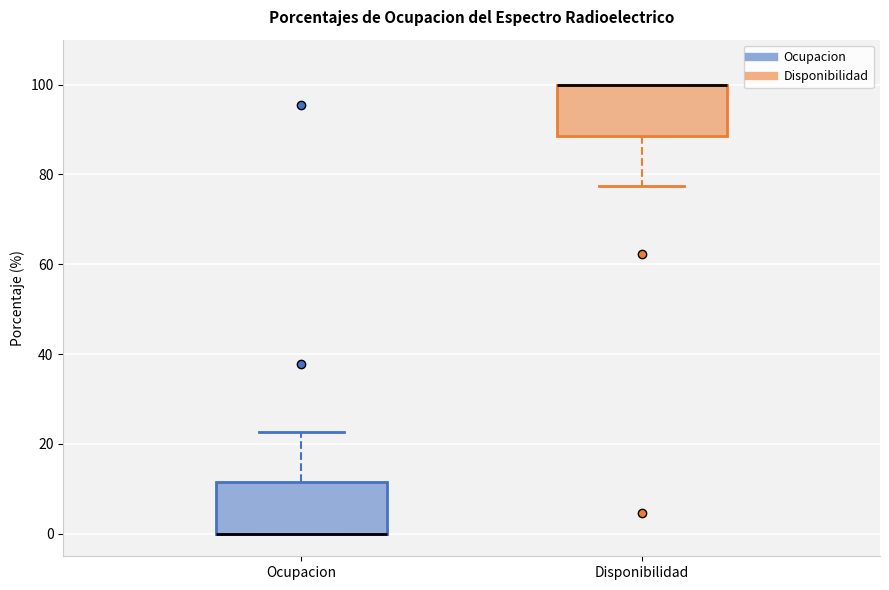

Reading left to right, transcribe this box plot: for each box, give where its median line is, the range the box spans, and where its two whiskers end, as read against the y-axis. The values are not printed on the chart, so give them approximately, as read against the axis.

Ocupacion: median 0 (drawn on the box's lower edge), box 0 to 12, whiskers 0 to 22
Disponibilidad: median 100 (drawn on the box's upper edge), box 88 to 100, whiskers 78 to 100